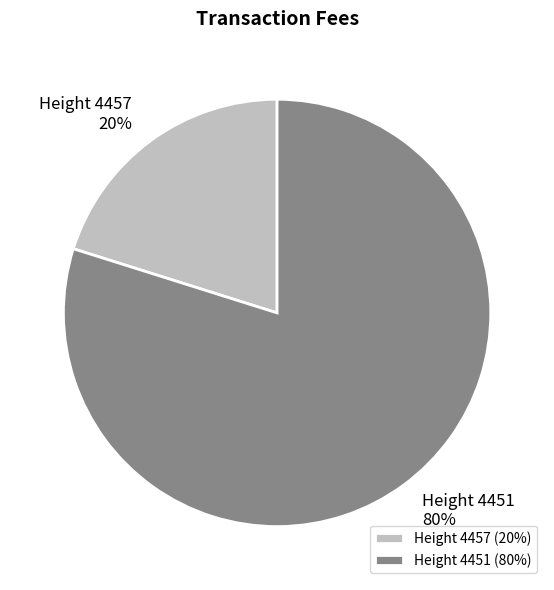

Is there any slice that represents more than half of the pie?

Yes